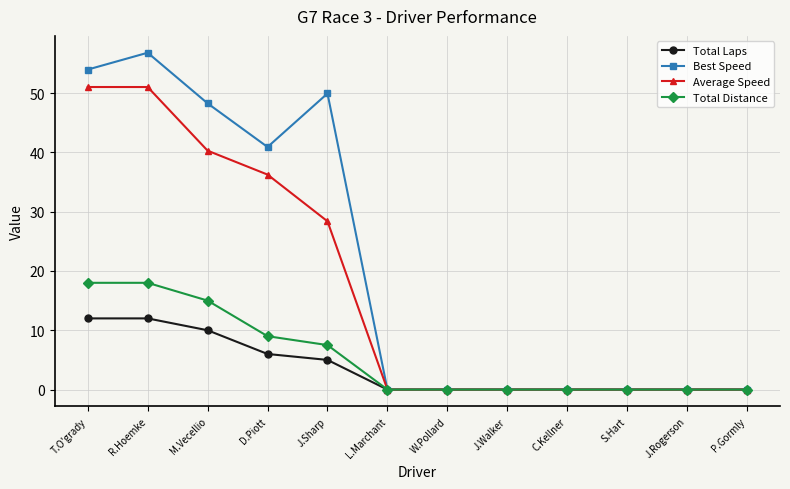

What is the maximum value for Total Laps?

12.0